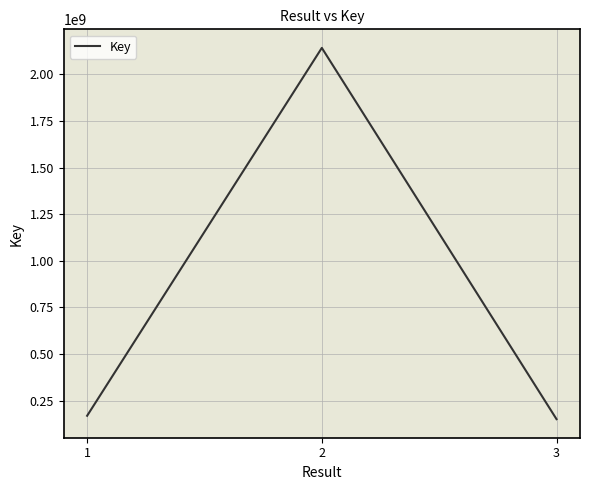

Between 2 and 3, which is larger?

2